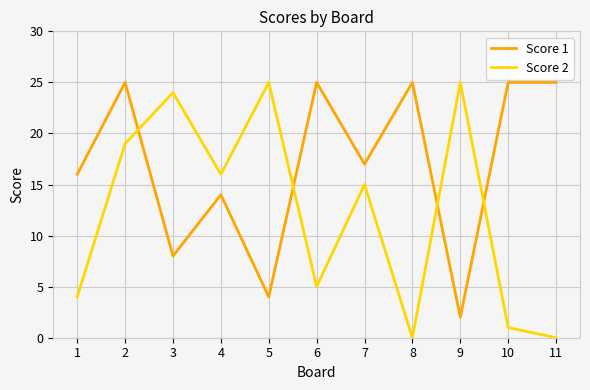

What is the greatest value displayed?

25